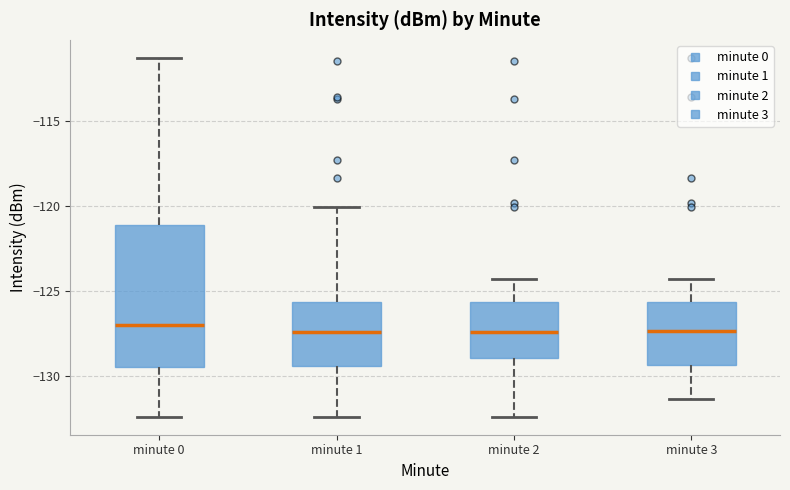

Reading left to right, transcribe this box plot: for each box, give where its median line is, the range the box spans, and where its two whiskers end, as read against the y-axis. The values are not printed on the chart, so give them approximately, as read against the axis.

minute 0: median -127.0, box -129.5 to -121.0, whiskers -132.5 to -111.5
minute 1: median -127.5, box -129.5 to -125.5, whiskers -132.5 to -120.0
minute 2: median -127.5, box -129.0 to -125.5, whiskers -132.5 to -124.5
minute 3: median -127.5, box -129.5 to -125.5, whiskers -131.5 to -124.5